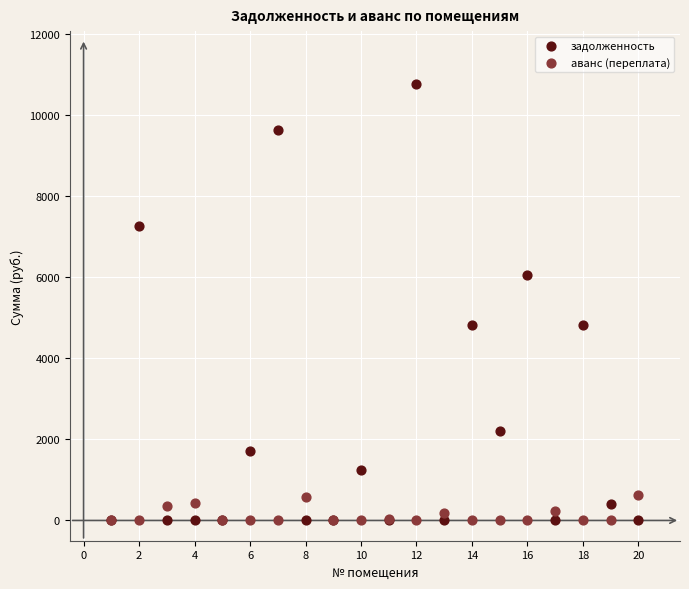

What are all the series names shown in the legend?

задолженность, аванс (переплата)